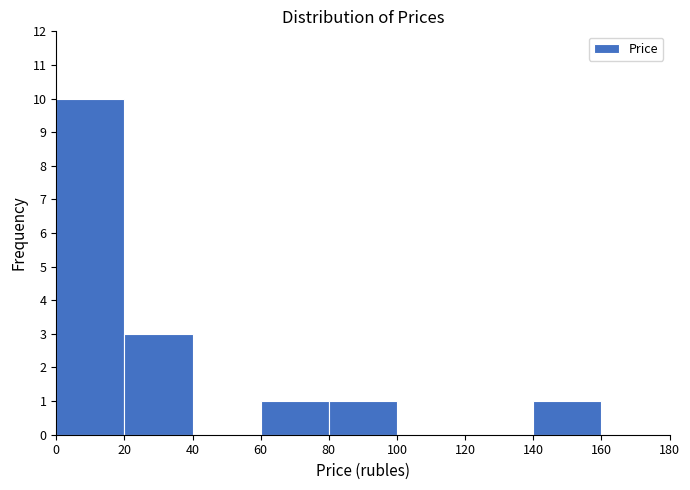

Reading left to right, transcribe this chart: for each bar, give the range it covers on the x-axis and its height. The values are not printed on the chart, so give them approximately, as read against the axis.

0 to 20: 10
20 to 40: 3
40 to 60: 0
60 to 80: 1
80 to 100: 1
100 to 120: 0
120 to 140: 0
140 to 160: 1